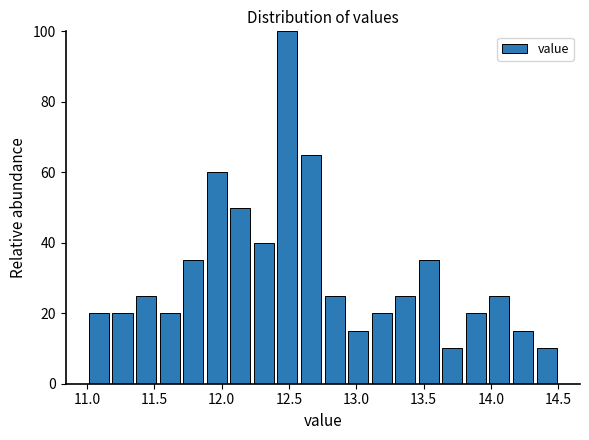

Read against the x-axis, roughly where is the centre of the tallest bar?

12.50